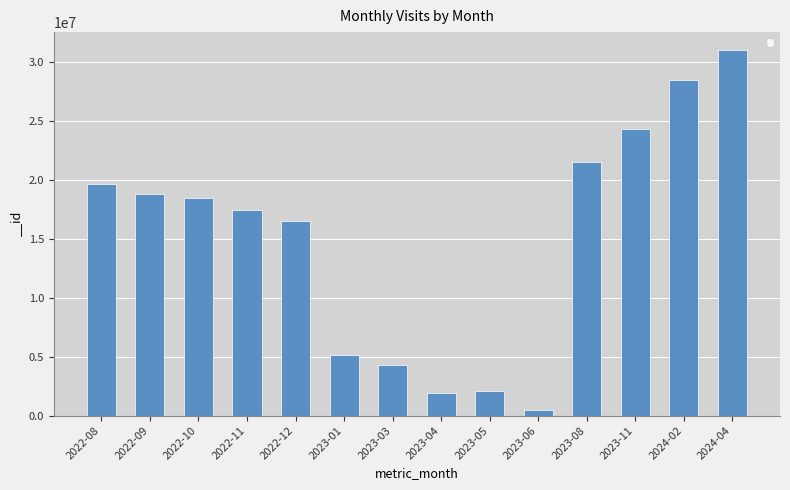

At which category does the chart reach its peak across all series?

2024-04